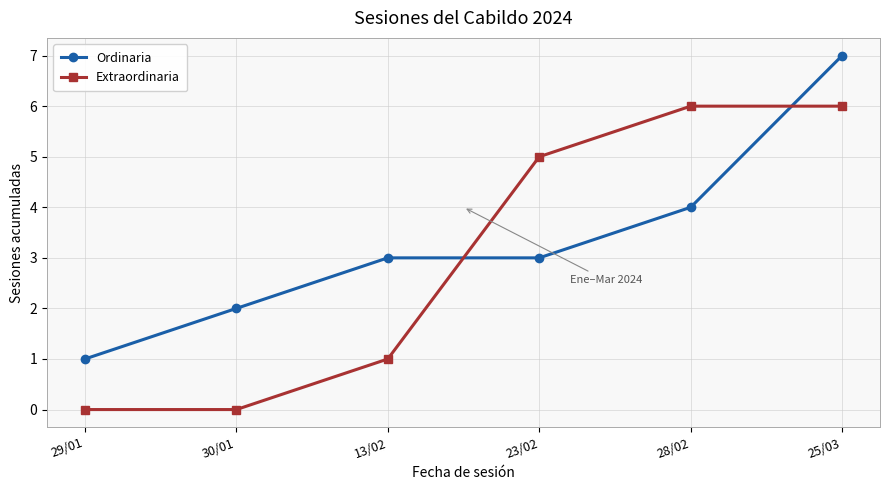

What is the label of the 1st point from the left?

29/01